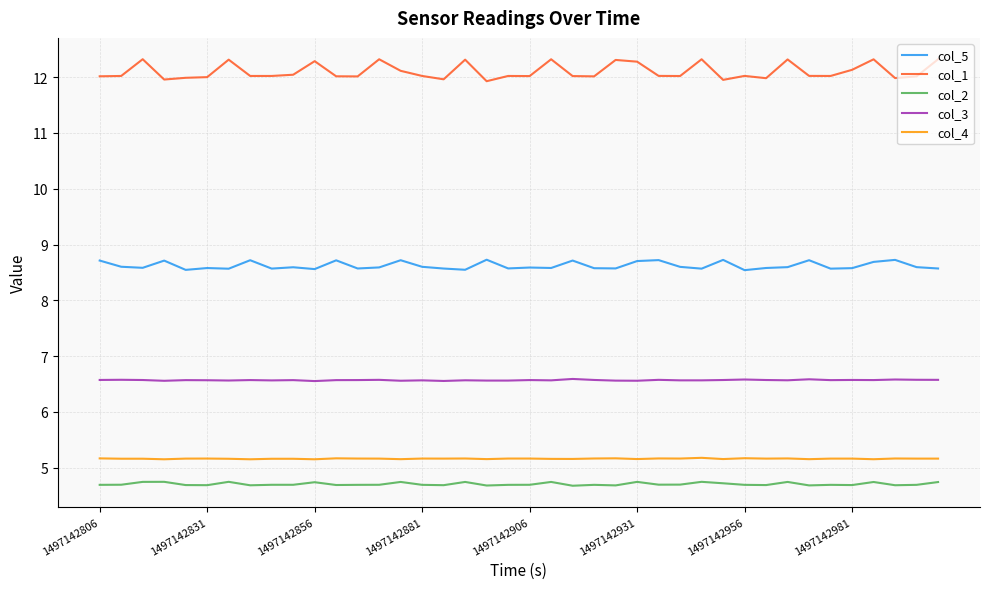

Which series has the largest range (max minus min)?

col_1